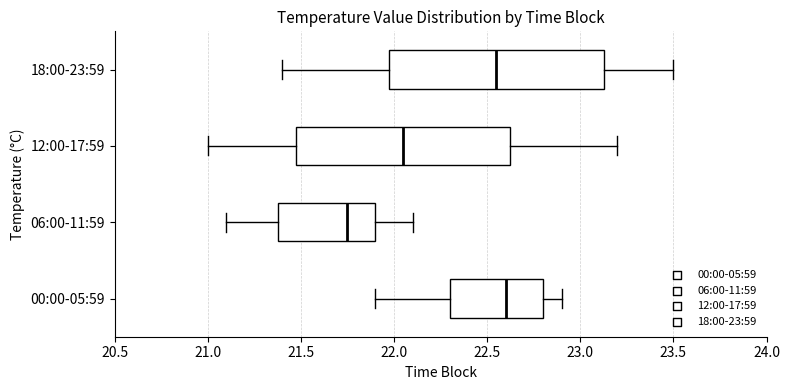

Where is the right edge of the box for 06:00-11:59 on the x-axis? The values are not printed on the chart, so give them approximately, as read against the axis.

21.90